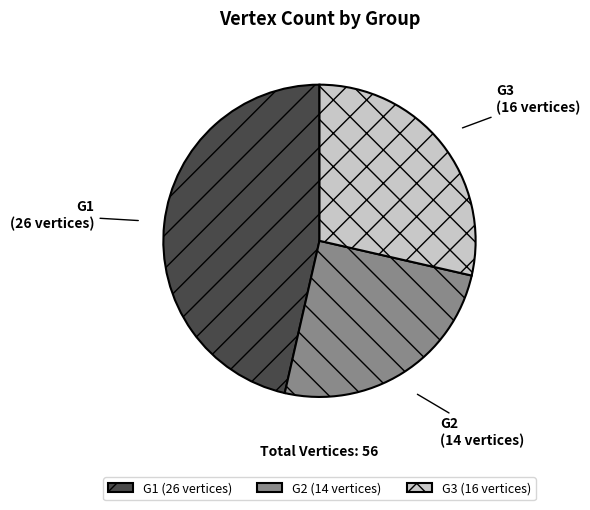

The G3 slice represents 16% of the pie. True or false?

False